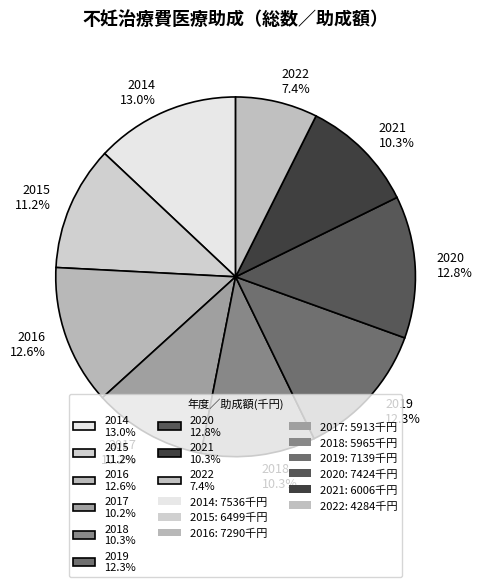

Is there any slice that represents more than half of the pie?

No